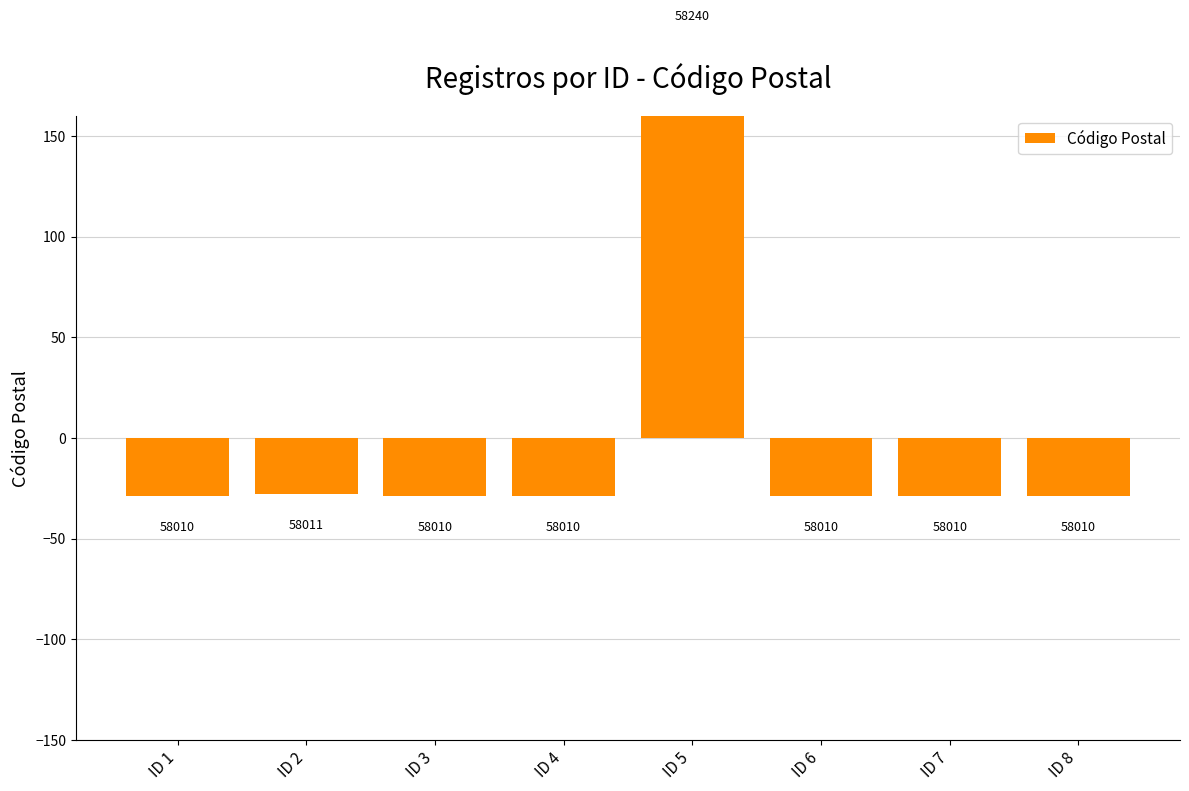

How many bars are there in total?

8